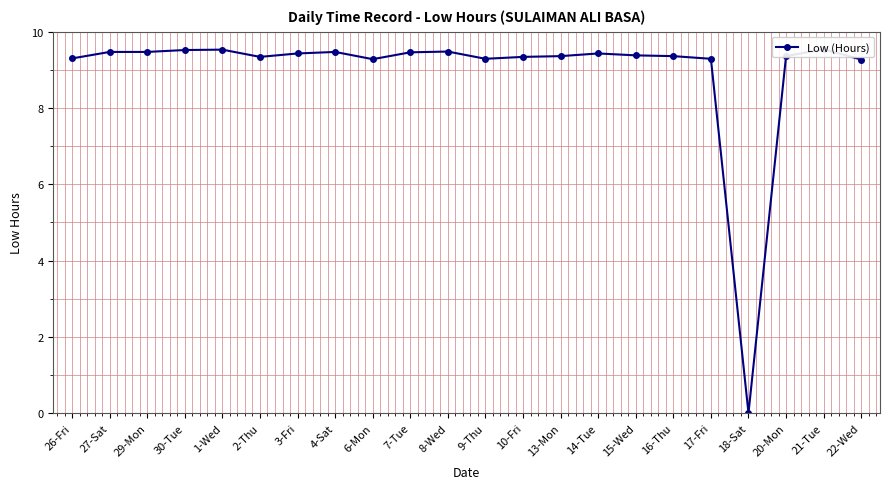

Does the chart have visible grid lines?

Yes